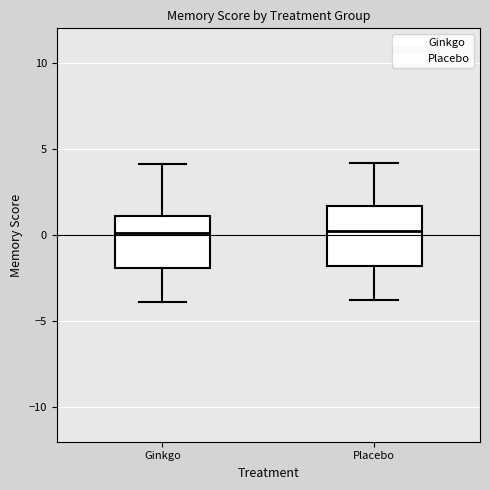

Reading left to right, read every box against the y-axis: the position of its median line, the range the box covers, and the ends of its whiskers. The values are not printed on the chart, so give them approximately, as read against the axis.

Ginkgo: median 0.0, box -2.0 to 1.0, whiskers -4.0 to 4.0
Placebo: median 0.0, box -2.0 to 1.5, whiskers -4.0 to 4.0